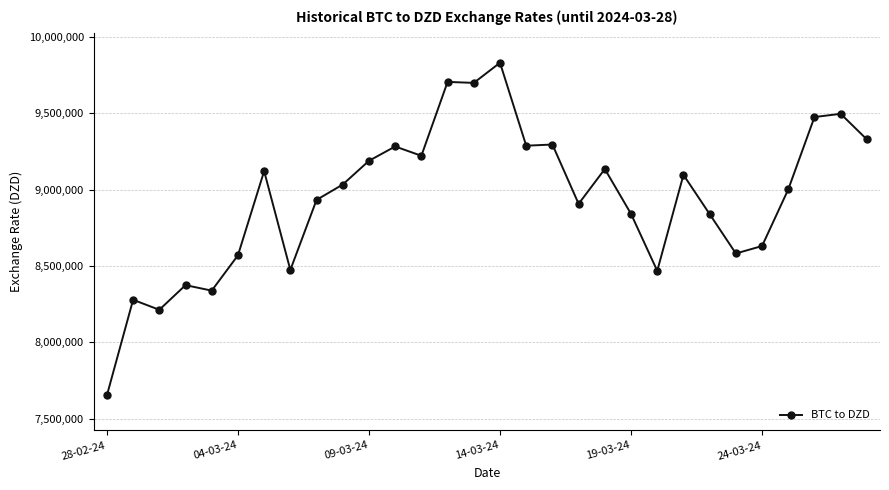

True or false: there are more than 1 points higher than both neighbors.

True